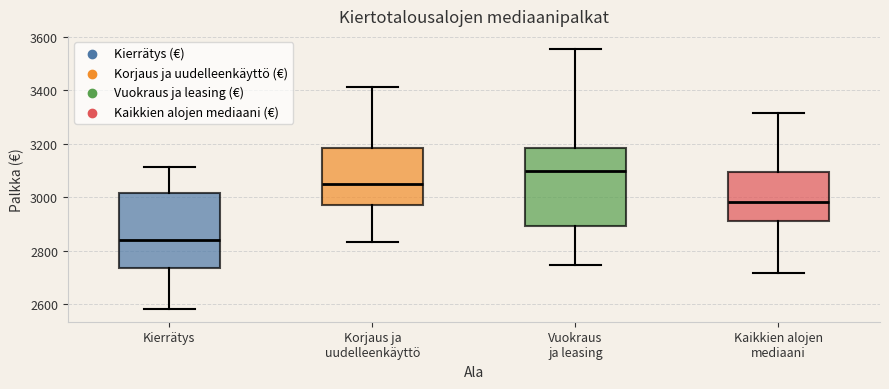

Which box has the highest median line?

Vuokraus ja leasing